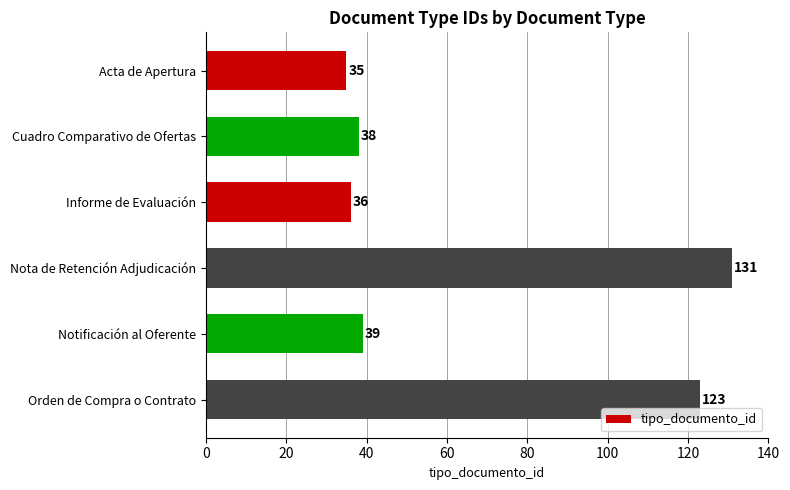

What is the change in value from Informe de Evaluación to Orden de Compra o Contrato?

+87